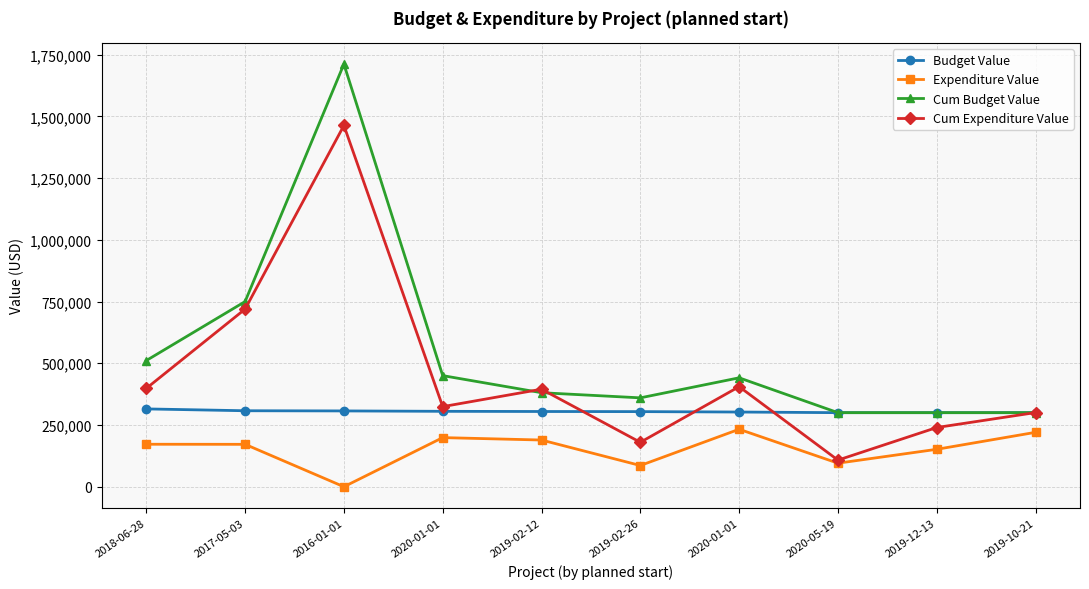

What is the label of the 4th point from the right?

2020-01-01